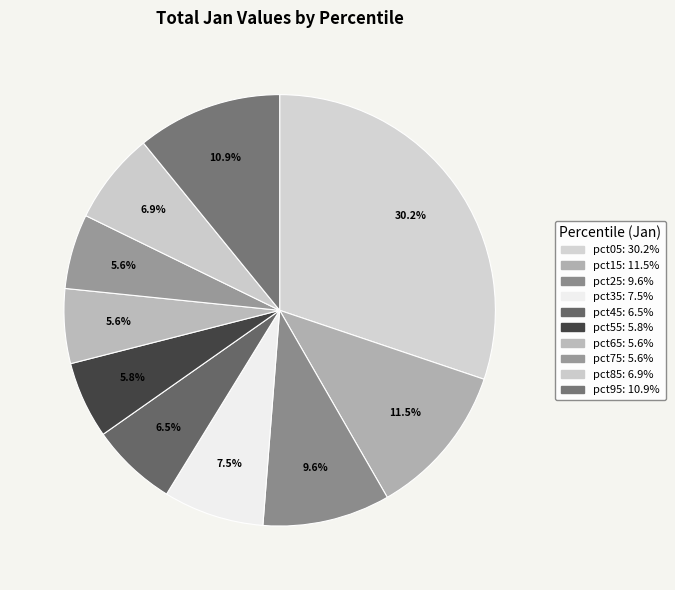

Between pct05 and pct25, which is larger?

pct05